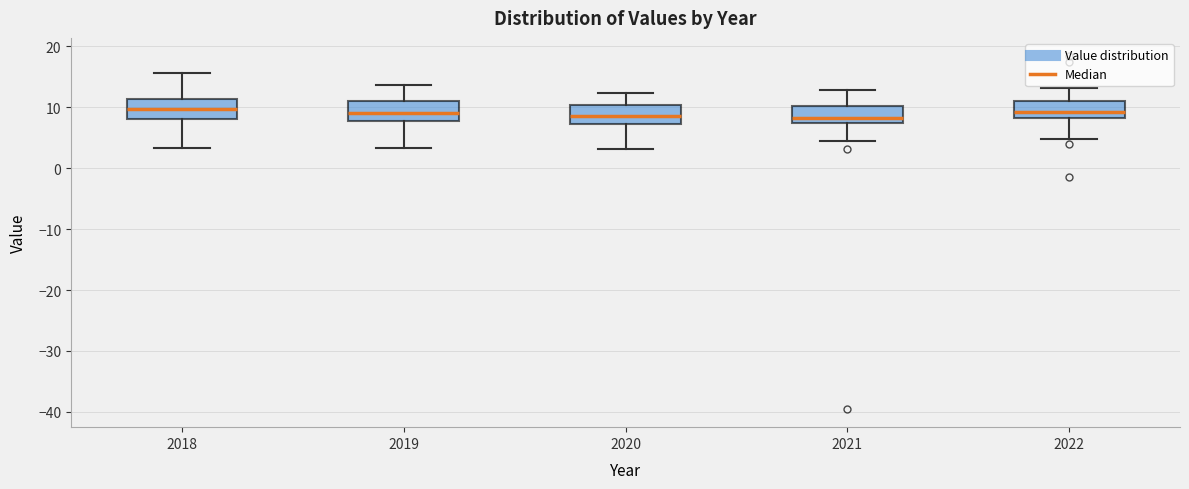

Where is the lower edge of the box at x = 2018 on the y-axis? The values are not printed on the chart, so give them approximately, as read against the axis.

8